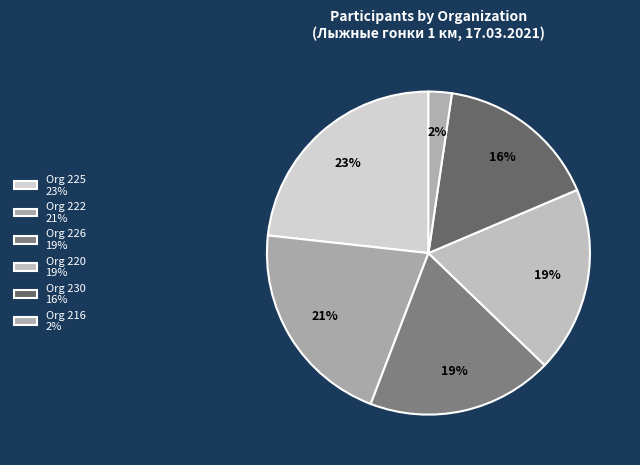

Count the number of slices in the pie.

6